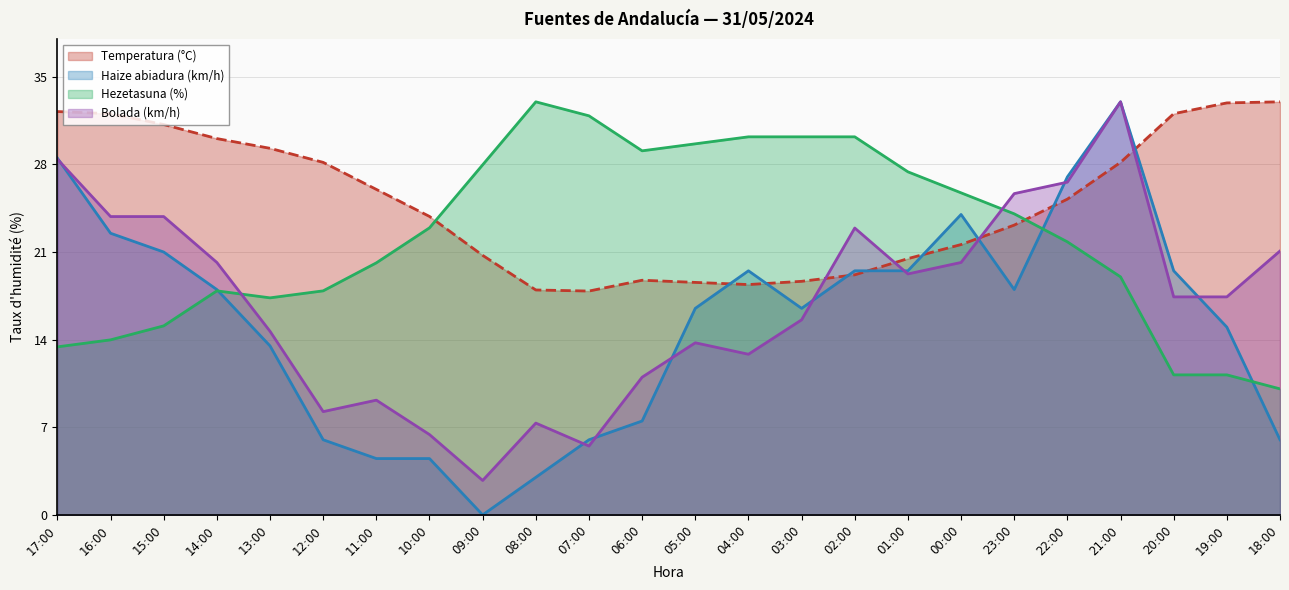

What is the total value across all series at 13:00?

74.8